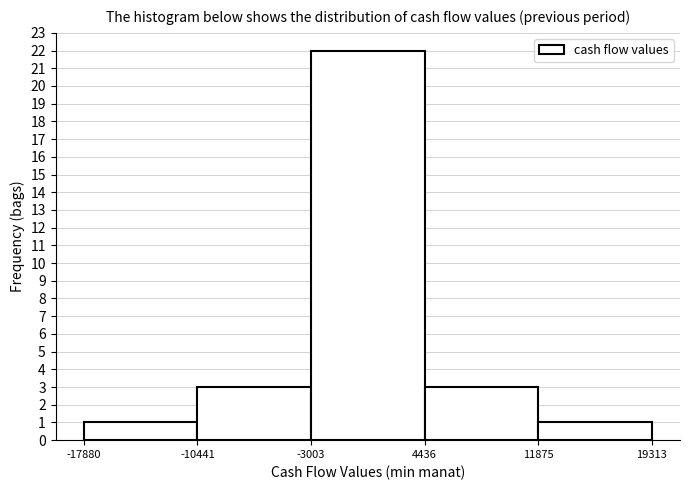

Which range on the x-axis has the tallest bar?

-3003 to 4436